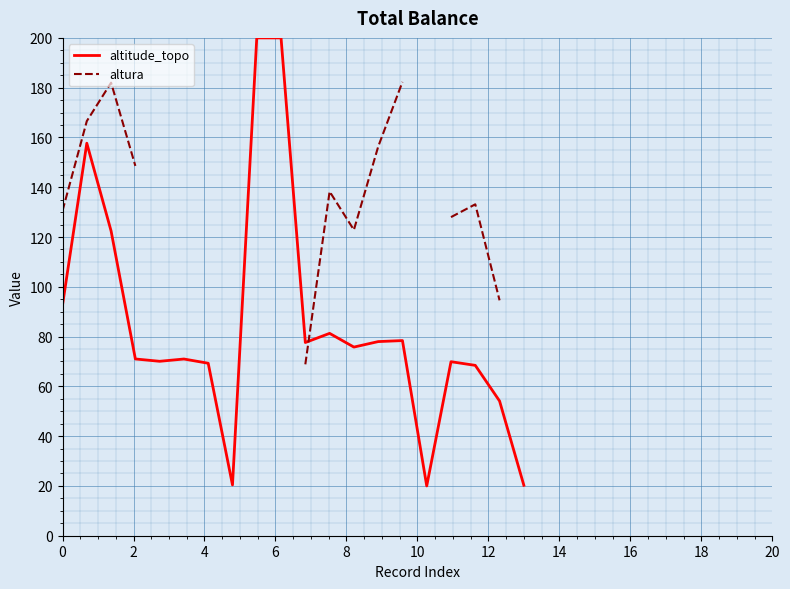

At how many categories does at least one series exceed 112?

12